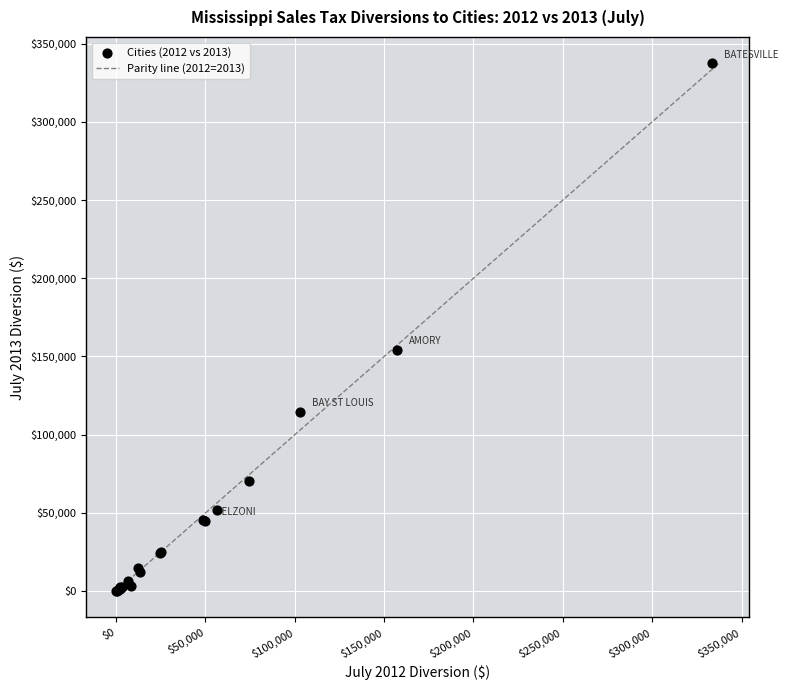

What Y value in the scatter plot is closest to 168821?

154331.9